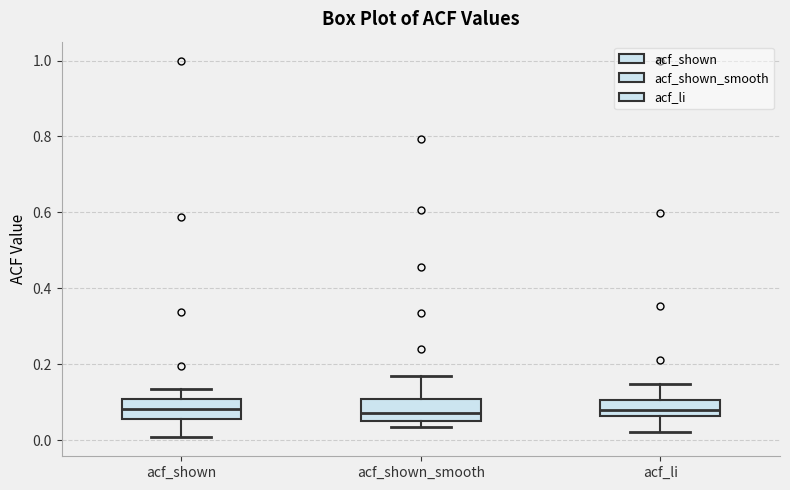

Reading left to right, transcribe this box plot: for each box, give where its median line is, the range the box spans, and where its two whiskers end, as read against the y-axis. The values are not printed on the chart, so give them approximately, as read against the axis.

acf_shown: median 0.08, box 0.06 to 0.10, whiskers 0.00 to 0.14
acf_shown_smooth: median 0.08, box 0.04 to 0.10, whiskers 0.04 (just below the box's lower edge) to 0.16
acf_li: median 0.08, box 0.06 to 0.10, whiskers 0.02 to 0.14